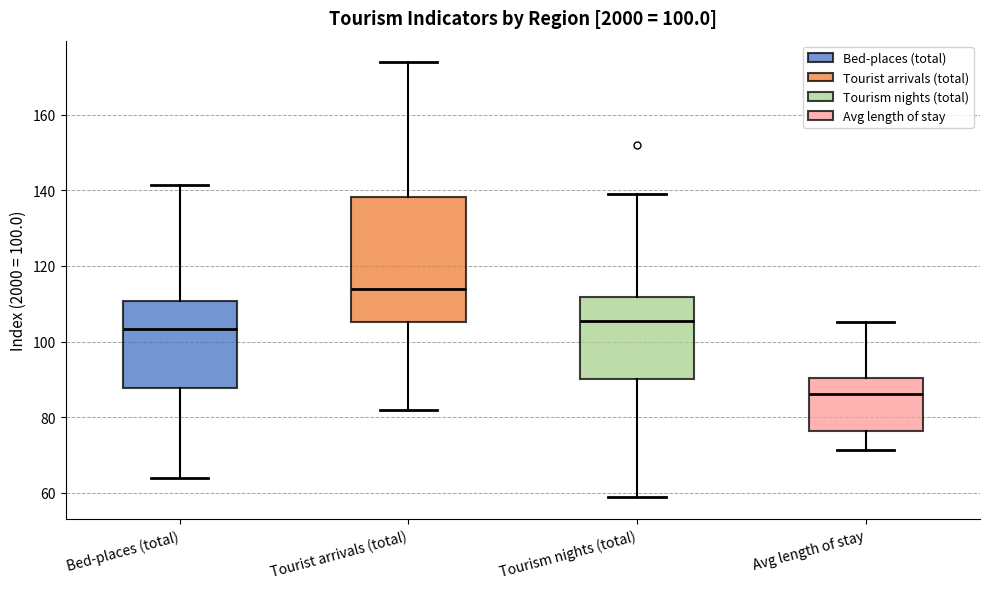

Which box is the tallest, from its lower edge to its upper edge?

Tourist arrivals (total)